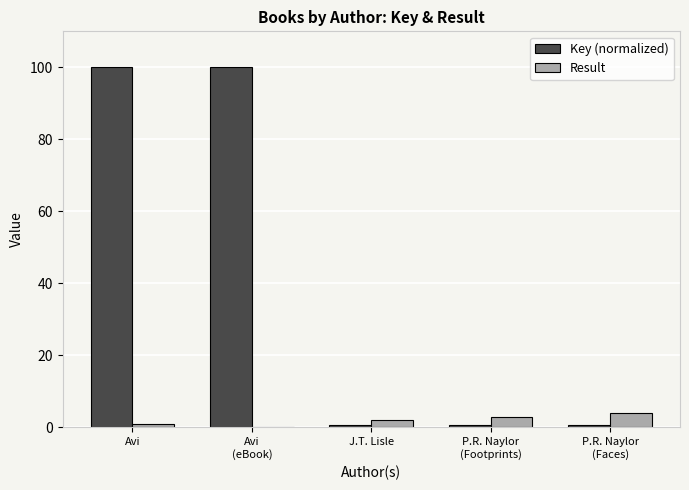

How many data points does each series have?

5